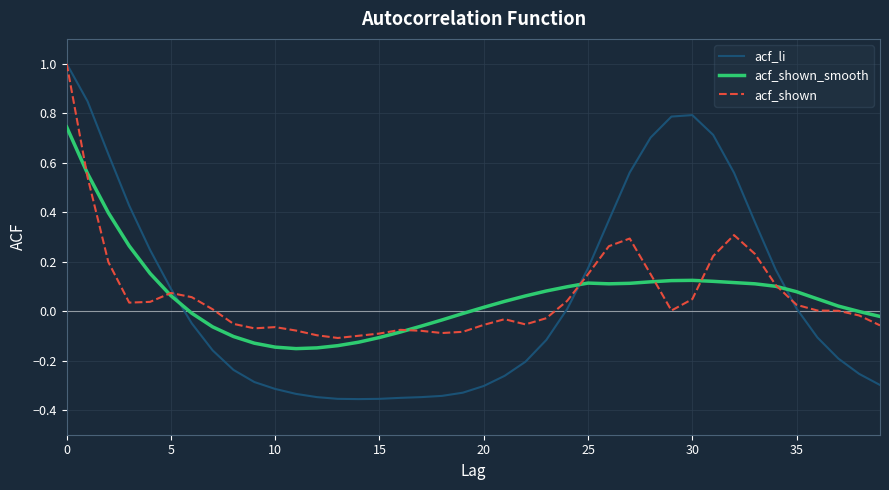

How many lines are shown in the chart?

3